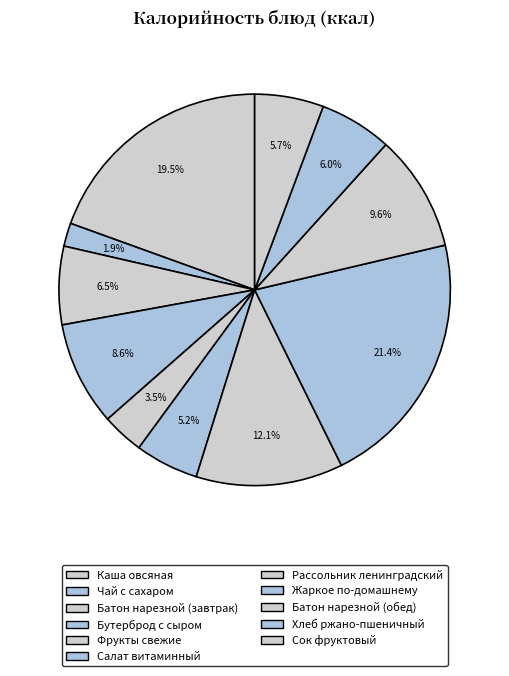

Count the number of slices in the pie.

11